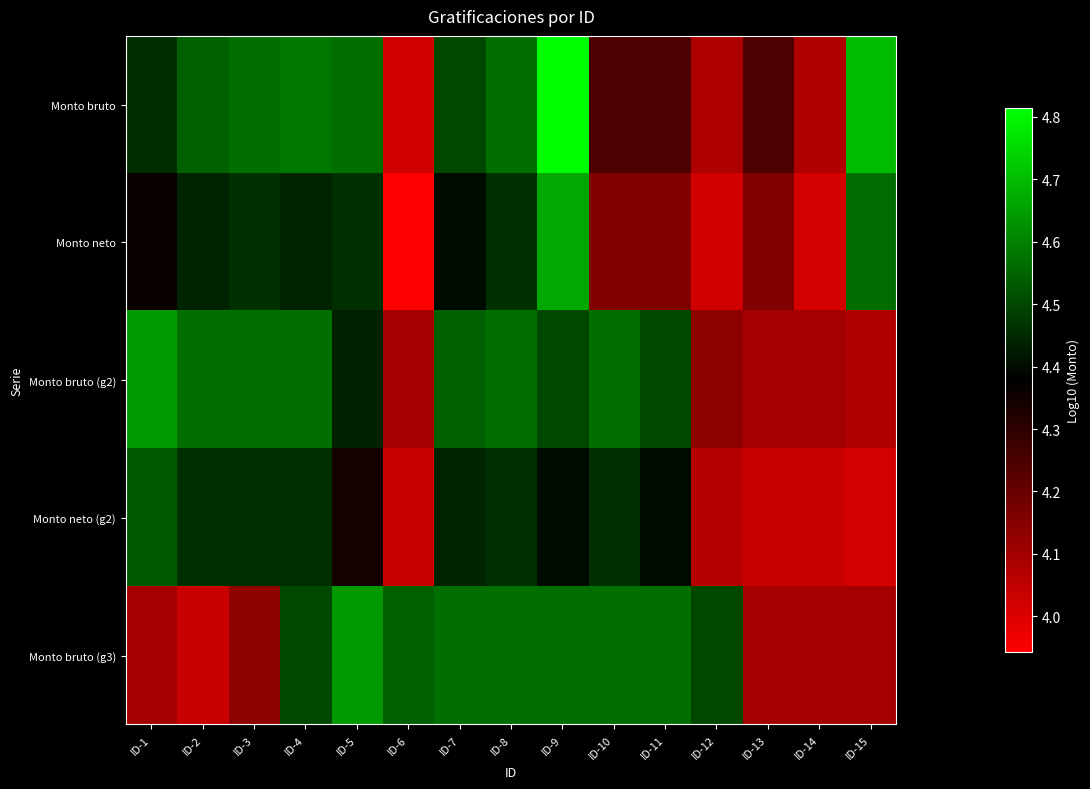

Reading left to right, list all the values displayed in this chart.

Monto bruto: ID-1=4.5	ID-2=4.5	ID-3=4.6	ID-4=4.6	ID-5=4.6	ID-6=4.0	ID-7=4.5	ID-8=4.6	ID-9=4.8	ID-10=4.2	ID-11=4.2	ID-12=4.1	ID-13=4.2	ID-14=4.1	ID-15=4.7
Monto neto: ID-1=4.4	ID-2=4.4	ID-3=4.5	ID-4=4.4	ID-5=4.5	ID-6=3.9	ID-7=4.4	ID-8=4.5	ID-9=4.7	ID-10=4.2	ID-11=4.2	ID-12=4.0	ID-13=4.2	ID-14=4.0	ID-15=4.6
Monto bruto (g2): ID-1=4.6	ID-2=4.6	ID-3=4.6	ID-4=4.6	ID-5=4.4	ID-6=4.1	ID-7=4.5	ID-8=4.6	ID-9=4.5	ID-10=4.6	ID-11=4.5	ID-12=4.1	ID-13=4.1	ID-14=4.1	ID-15=4.1
Monto neto (g2): ID-1=4.5	ID-2=4.5	ID-3=4.5	ID-4=4.5	ID-5=4.3	ID-6=4.0	ID-7=4.4	ID-8=4.5	ID-9=4.4	ID-10=4.5	ID-11=4.4	ID-12=4.1	ID-13=4.0	ID-14=4.0	ID-15=4.0
Monto bruto (g3): ID-1=4.1	ID-2=4.0	ID-3=4.1	ID-4=4.5	ID-5=4.6	ID-6=4.5	ID-7=4.6	ID-8=4.6	ID-9=4.6	ID-10=4.6	ID-11=4.6	ID-12=4.5	ID-13=4.1	ID-14=4.1	ID-15=4.1